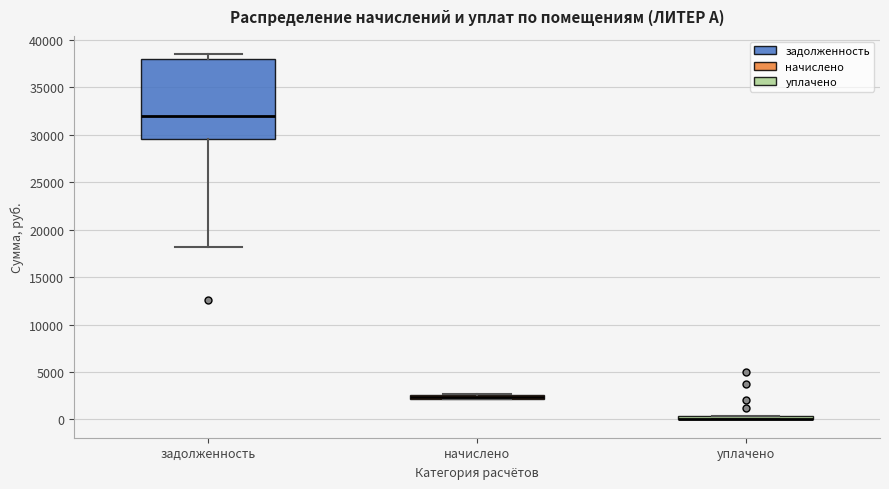

Which box is the tallest, from its lower edge to its upper edge?

задолженность